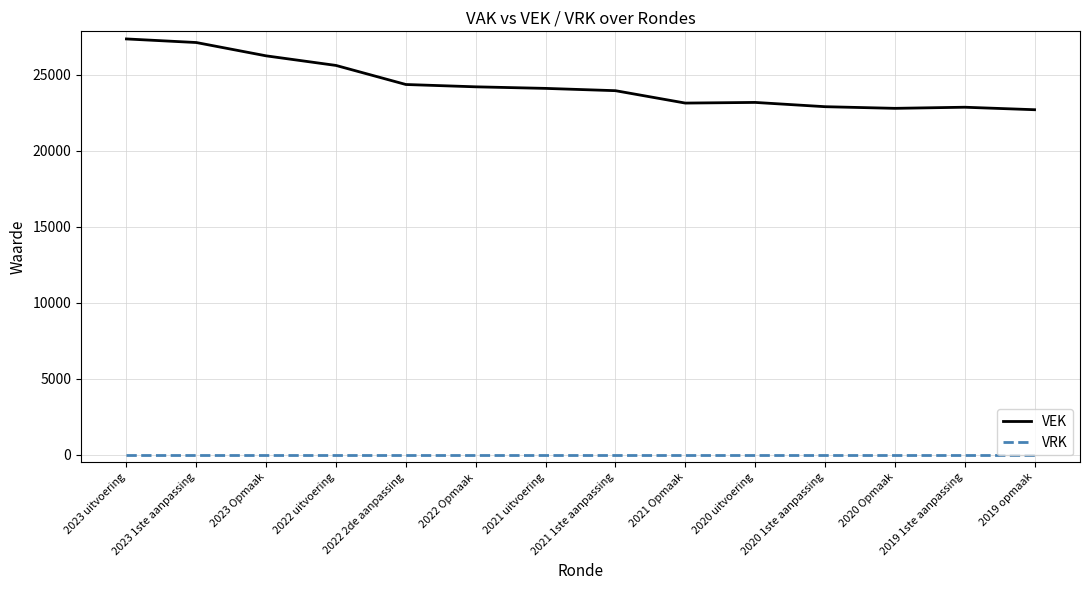

At which label does VEK reach its peak?

2023 uitvoering